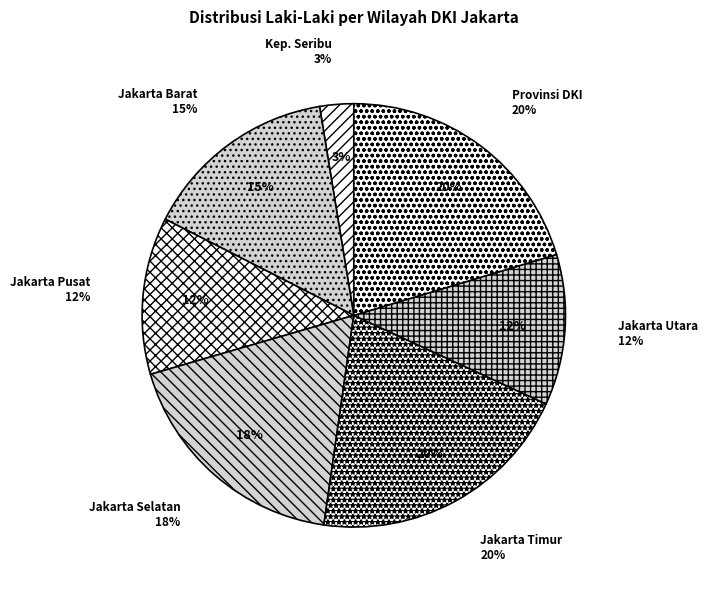

Which slice is the largest?

KOTA ADMINISTRASI JAKARTA TIMUR